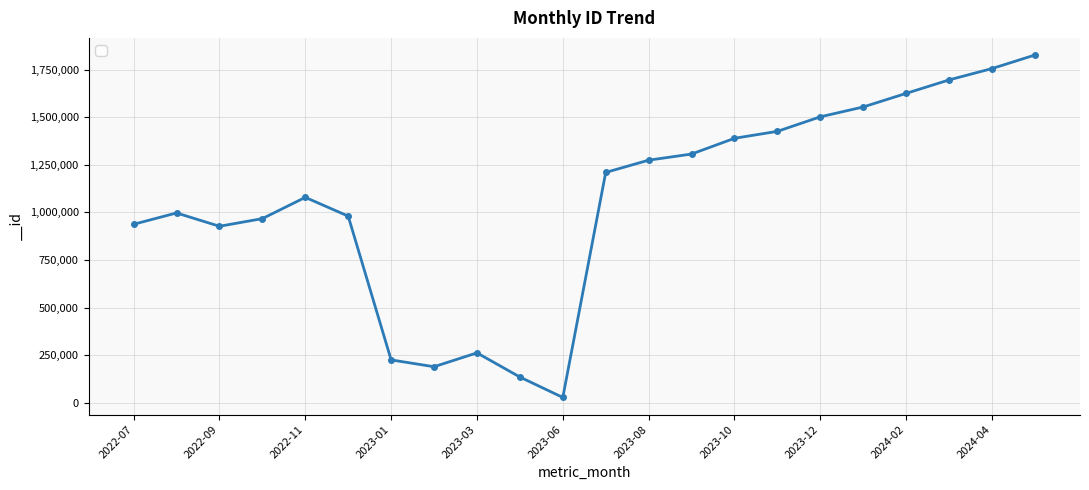

How many points are higher than both their immediate neighbors (excluding endpoints)?

3